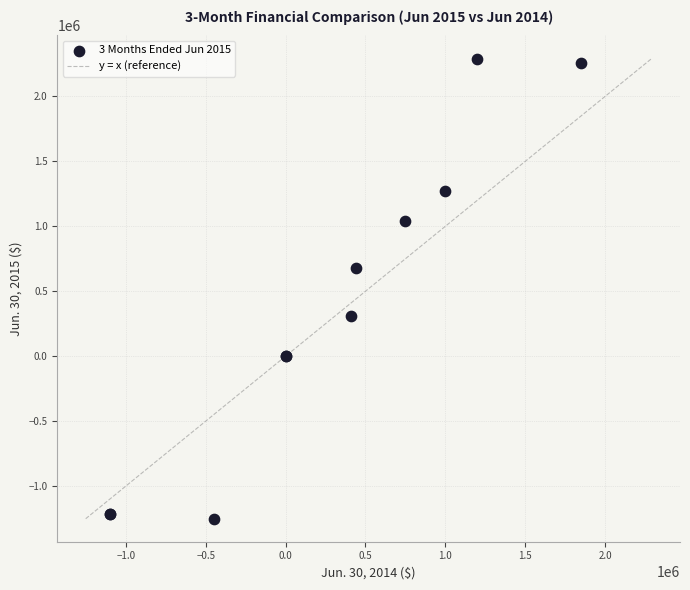

What Y value in the scatter plot is closest to 520412?

680815